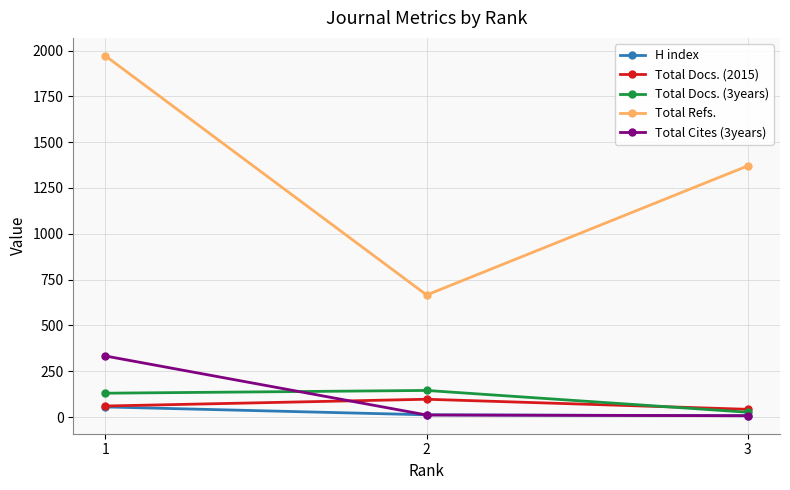

At which category is the sum across all series the highest?

1